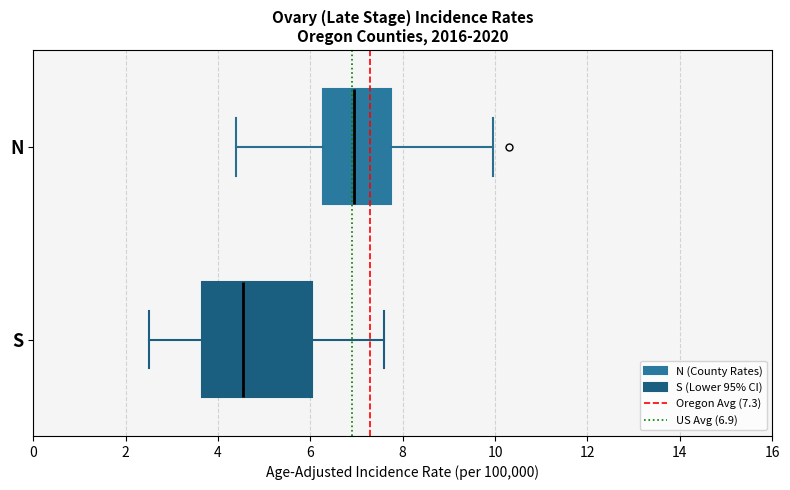

Where is the left edge of the box for S on the x-axis? The values are not printed on the chart, so give them approximately, as read against the axis.

3.6